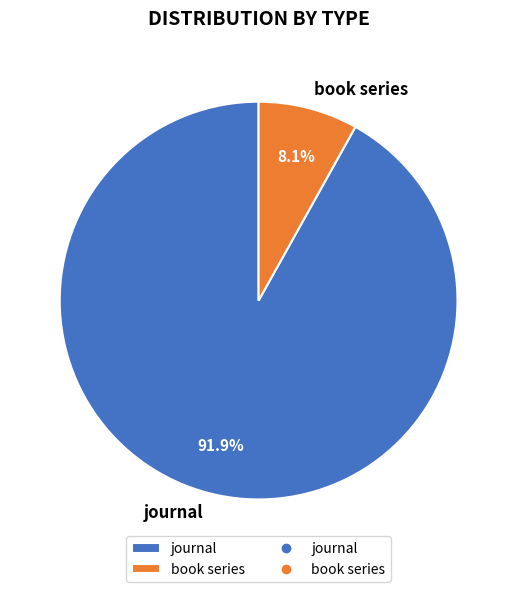

What percentage is the book series slice, to the nearest percent?

8%